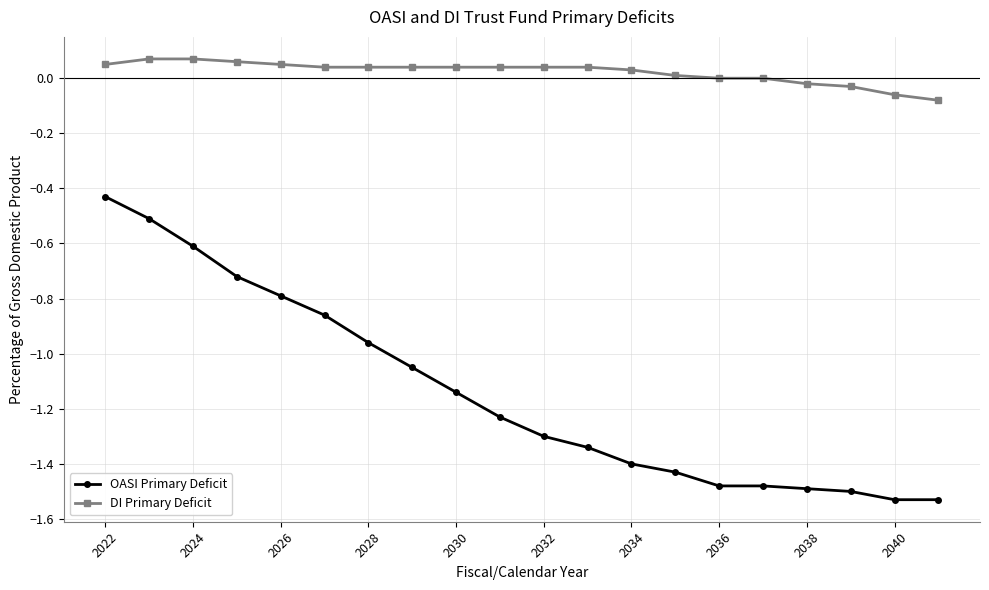

Which series has the largest total across all categories?

DI Primary Deficit